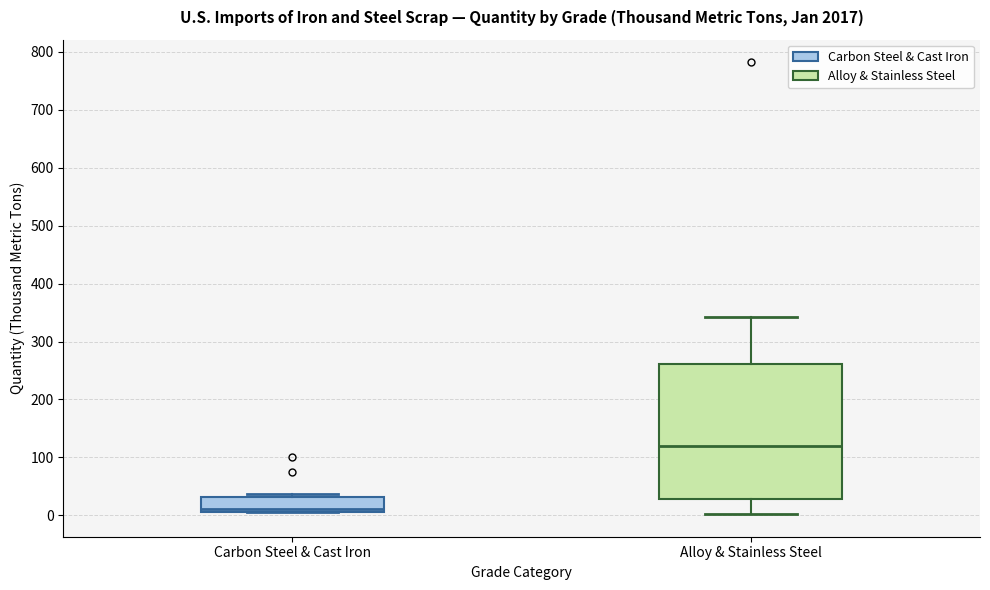

Reading left to right, read every box against the y-axis: the position of its median line, the range the box covers, and the ends of its whiskers. The values are not printed on the chart, so give them approximately, as read against the axis.

Carbon Steel & Cast Iron: median 10 (just above the box's lower edge), box 10 to 30, whiskers 10 to 40
Alloy & Stainless Steel: median 120, box 30 to 260, whiskers 0 to 340